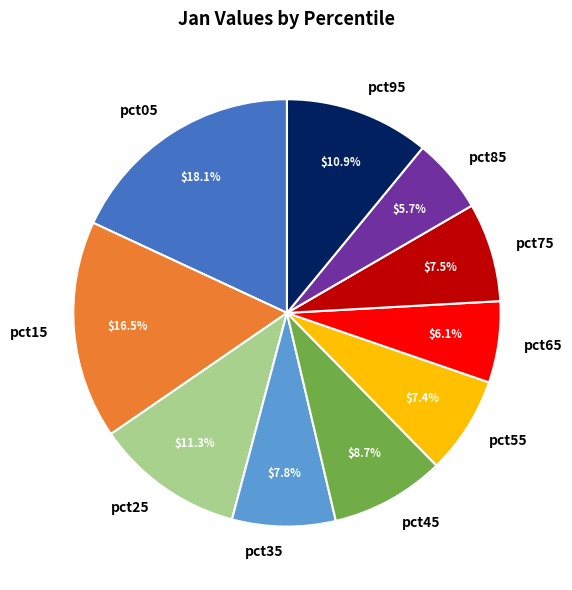

What percentage is the pct55 slice, to the nearest percent?

7%